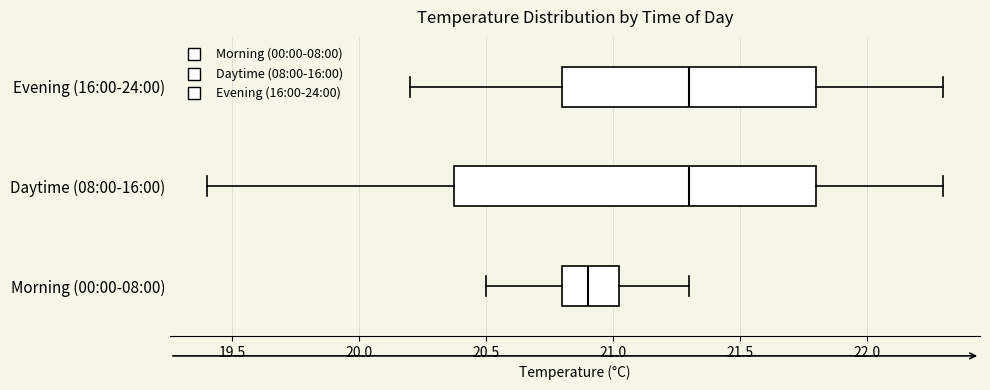

Reading bottom to top, transcribe this box plot: for each box, give where its median line is, the range the box spans, and where its two whiskers end, as read against the x-axis. The values are not printed on the chart, so give them approximately, as read against the axis.

Morning (00:00-08:00): median 20.90, box 20.80 to 21.05, whiskers 20.50 to 21.30
Daytime (08:00-16:00): median 21.30, box 20.40 to 21.80, whiskers 19.40 to 22.30
Evening (16:00-24:00): median 21.30, box 20.80 to 21.80, whiskers 20.20 to 22.30